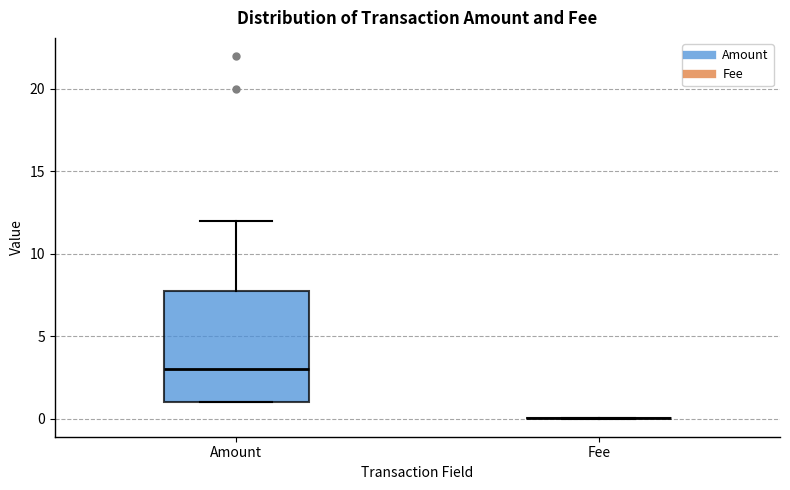

Reading left to right, read every box against the y-axis: the position of its median line, the range the box covers, and the ends of its whiskers. The values are not printed on the chart, so give them approximately, as read against the axis.

Amount: median 3, box 1 to 8, whiskers 1 to 12
Fee: box collapsed to a line at 0, whiskers 0 to 0